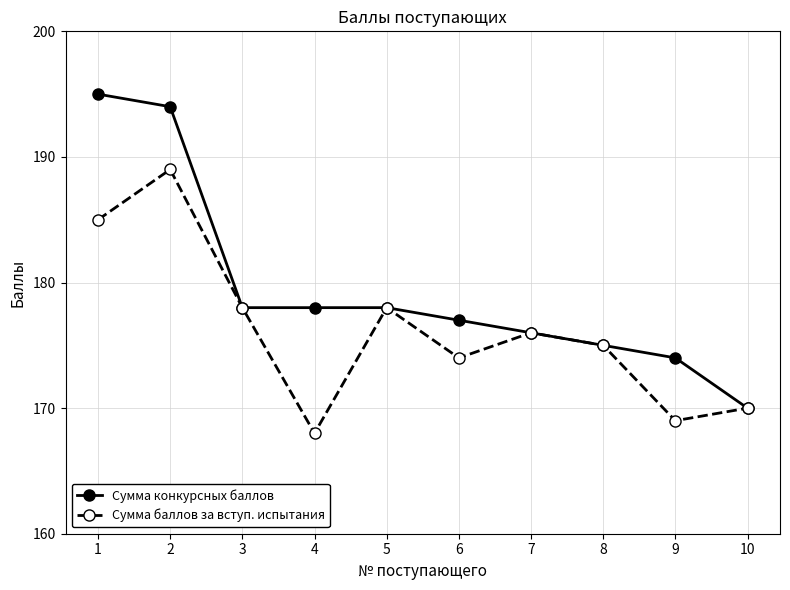

Between 5 and 6, which series saw the biggest shift?

Сумма баллов за вступ. испытания